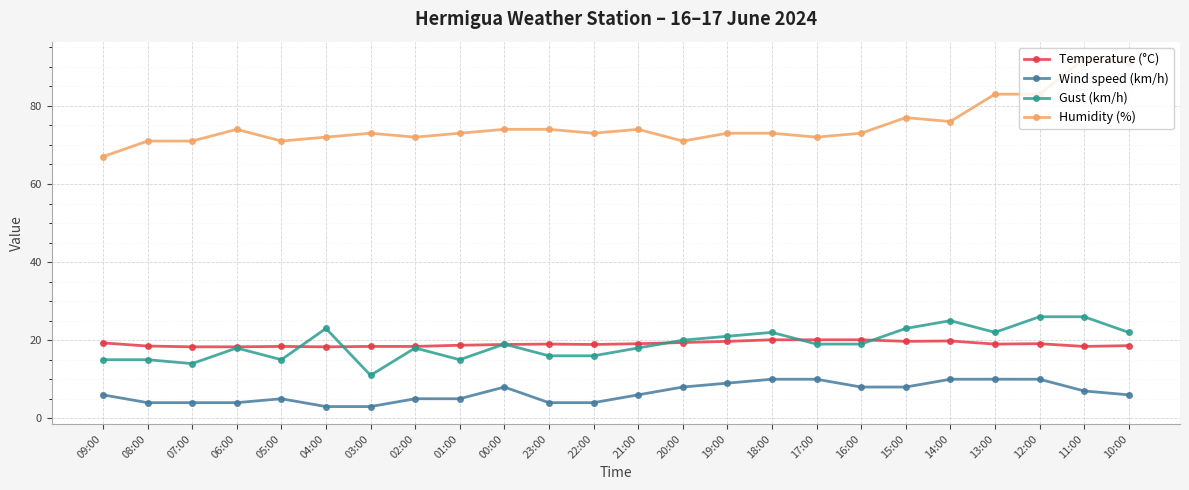

What is the approximate value of Wind speed (km/h) at 18:00?

10.0